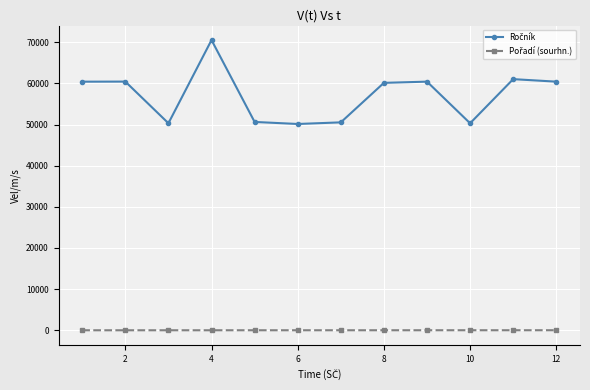

At how many categories does at least one series exceed 2228?

12